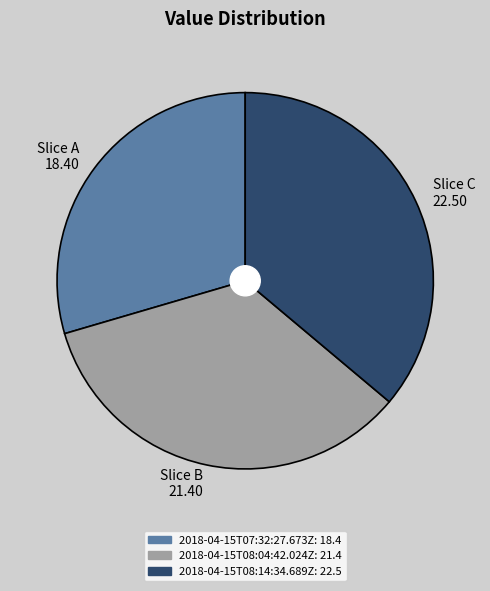

How many slices are in this pie chart?

3